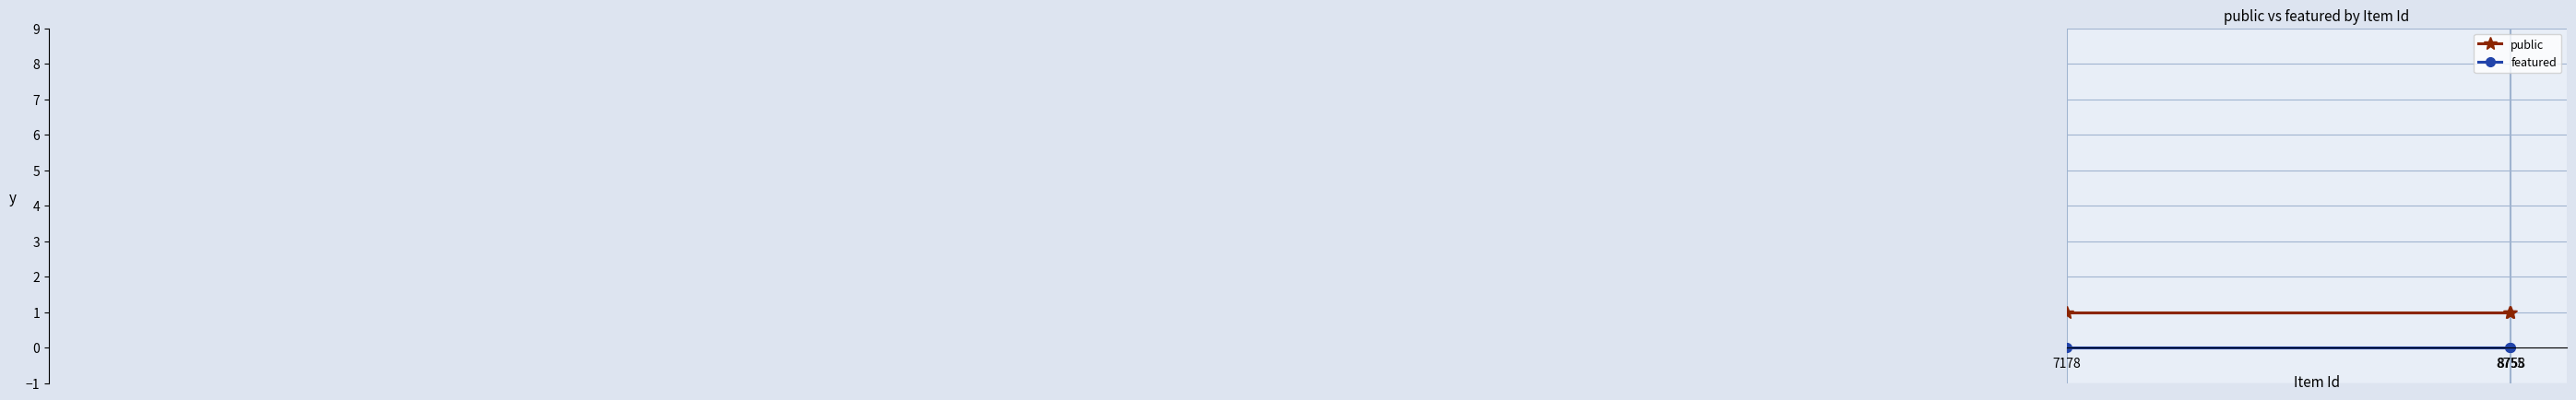

At which category does the chart reach its peak across all series?

8755